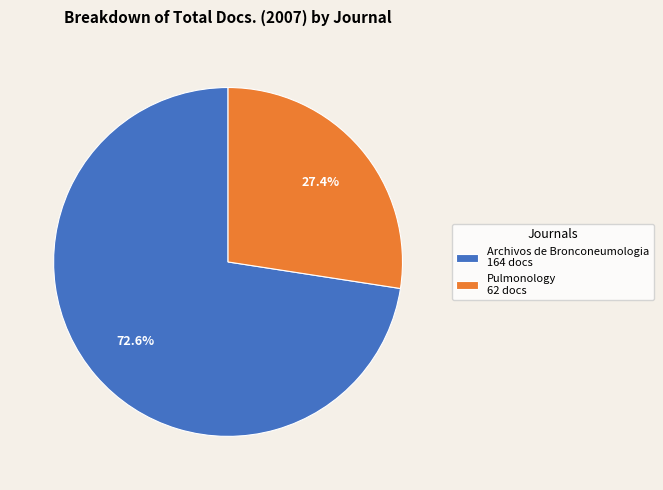

Which category has the biggest portion of the pie?

Archivos de Bronconeumologia